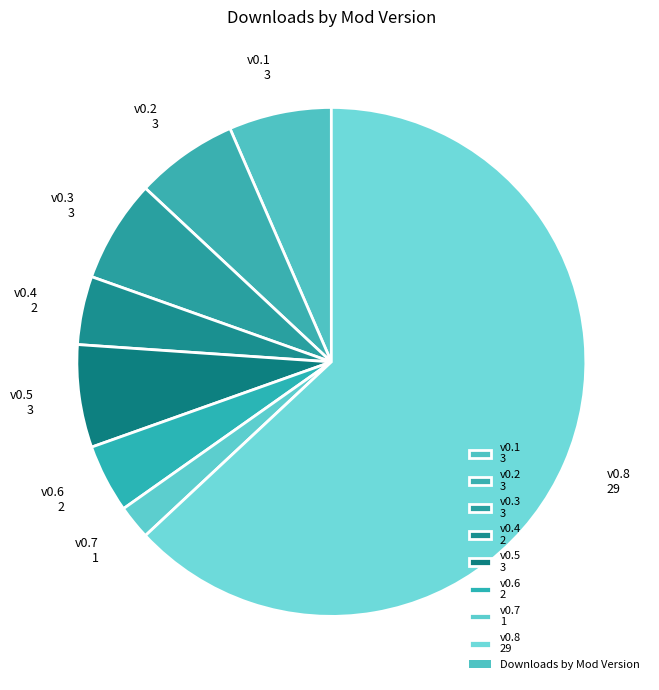

Count the number of slices in the pie.

8